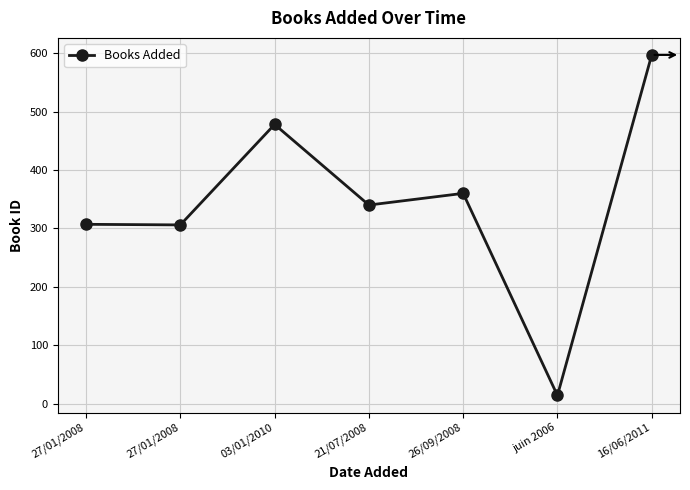

The value at 27/01/2008 is 196. True or false?

False